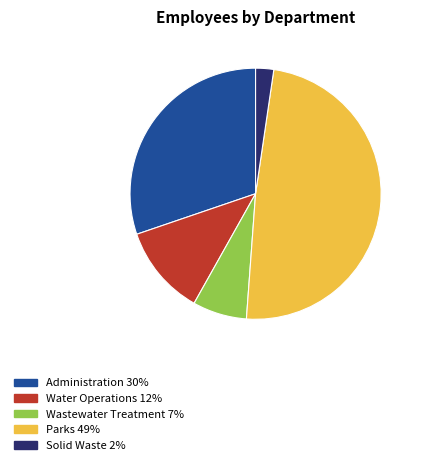

How many slices are in this pie chart?

5